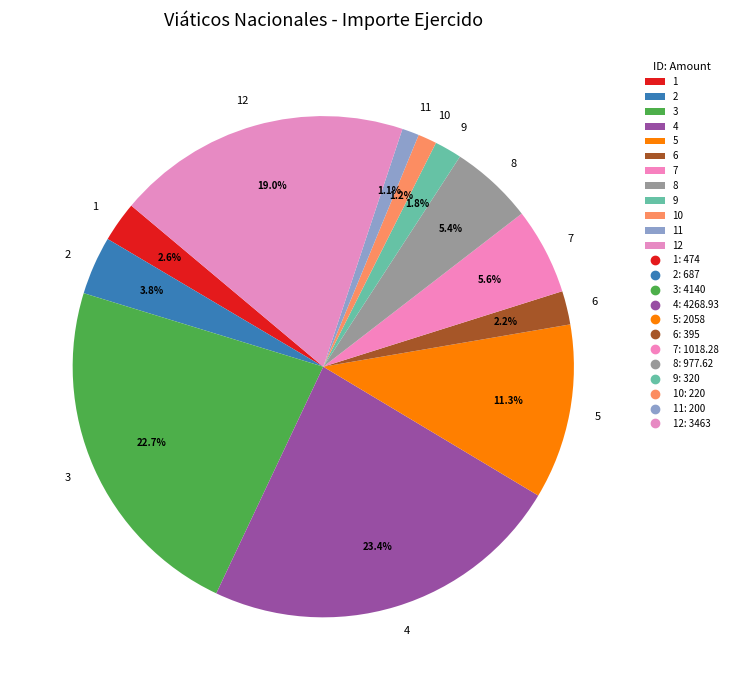

What is the largest slice in the pie chart?

4